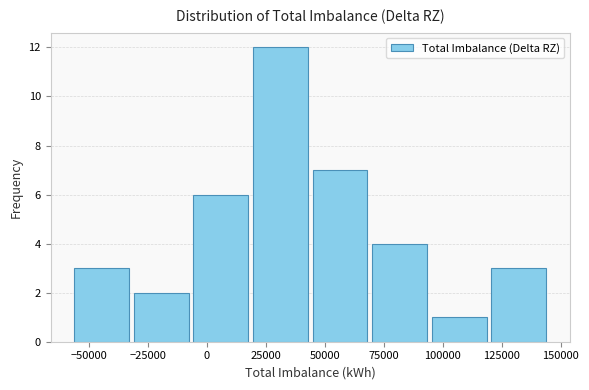

Reading left to right, transcribe this chart: for each bar, give the range it covers on the x-axis and its height. Neither the bar edges nor the heights are printed on the chart, so give them approximately, as read against the axes.

-55000 to -30000: 3
-30000 to -5000: 2
-5000 to 20000: 6
20000 to 45000: 12
45000 to 70000: 7
70000 to 95000: 4
95000 to 120000: 1
120000 to 145000: 3